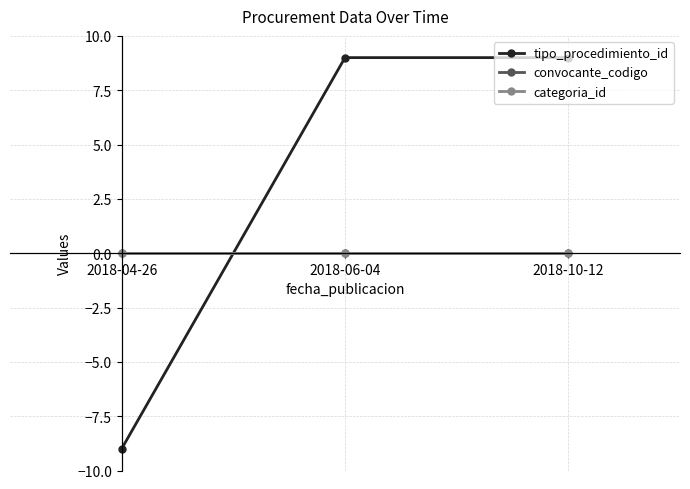

Count the tipo_procedimiento_id values in the range -9 to 9.

3